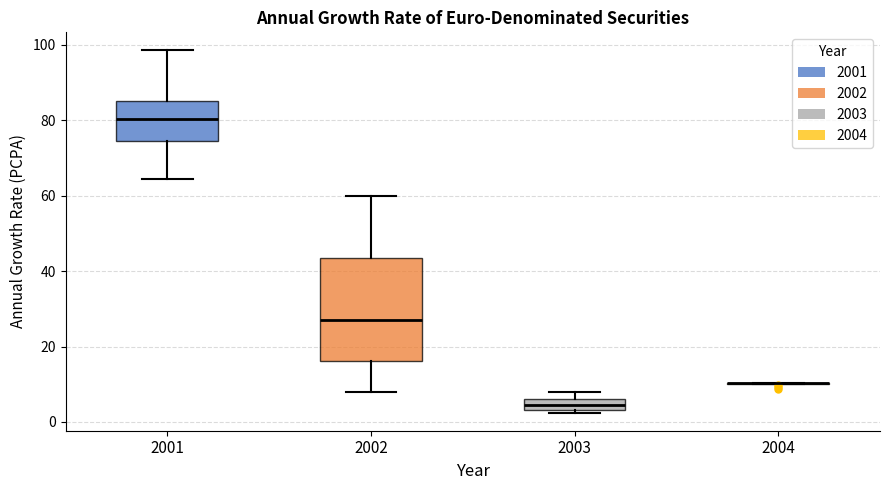

Which box is the tallest, from its lower edge to its upper edge?

2002